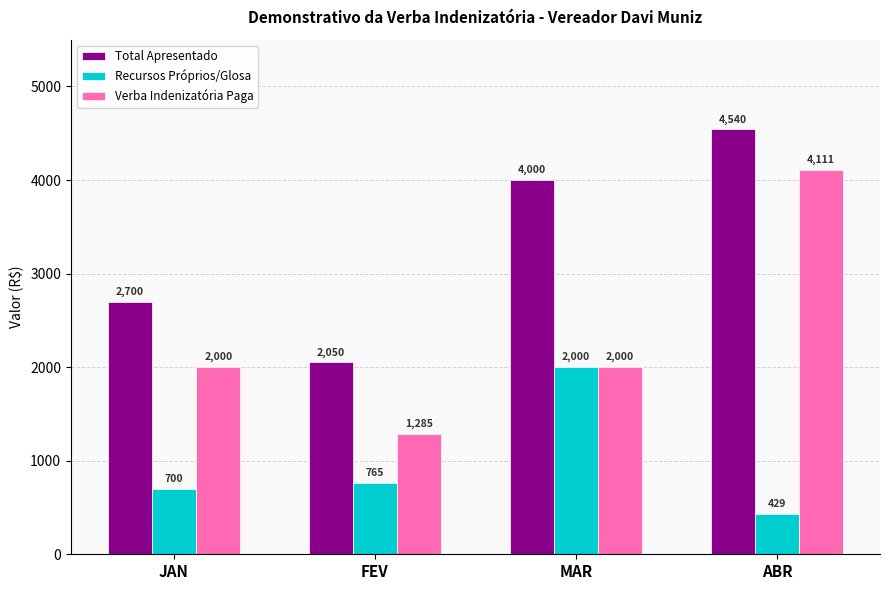

Which category has the lowest value across all series?

ABR